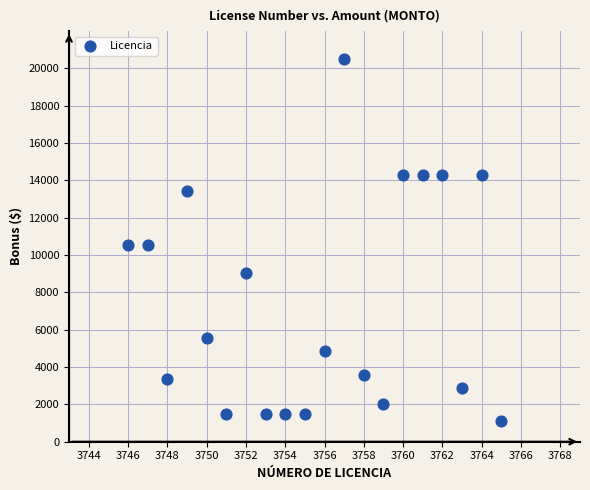

What is the range of Y values (max minus min)?

19385